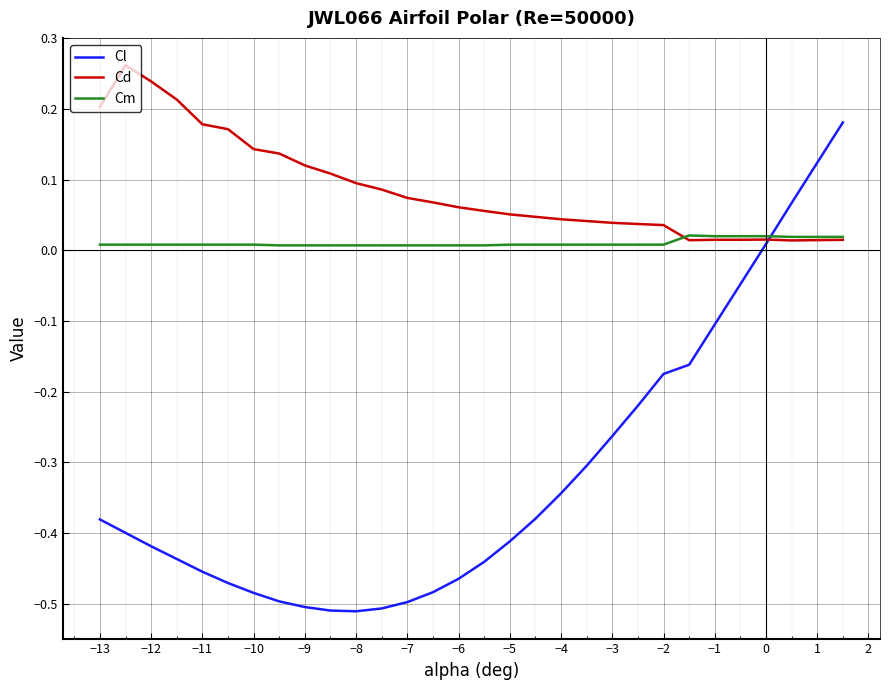

What is the difference between the second highest and minimum values in the Cl series?

0.6